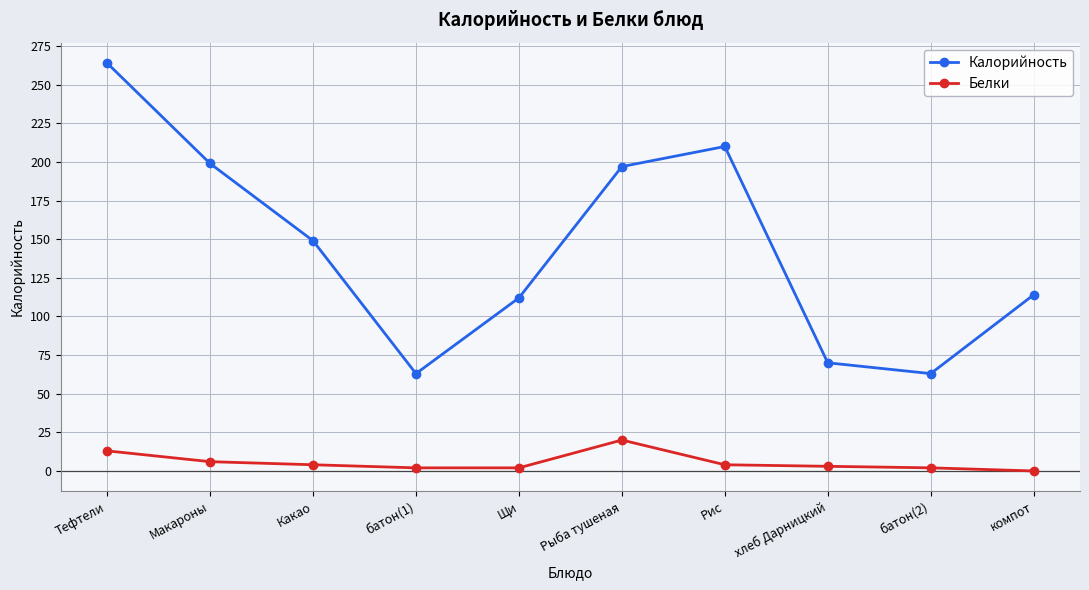

What is the sum of the Белки values at Рис and батон(1)?

6